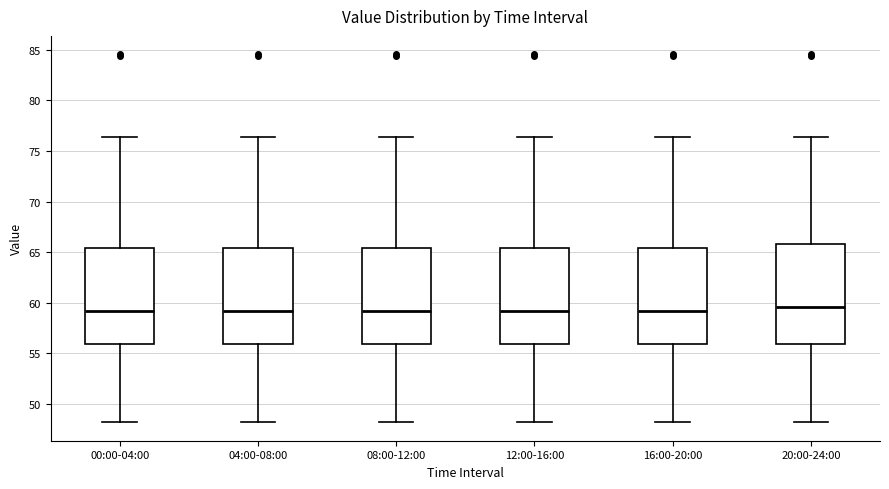

Where is the upper edge of the box for 04:00-08:00 on the y-axis? The values are not printed on the chart, so give them approximately, as read against the axis.

65.5